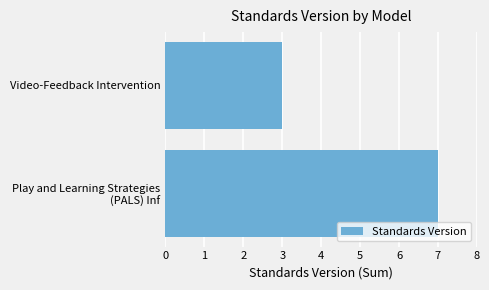

How many values are between 3 and 7?

2